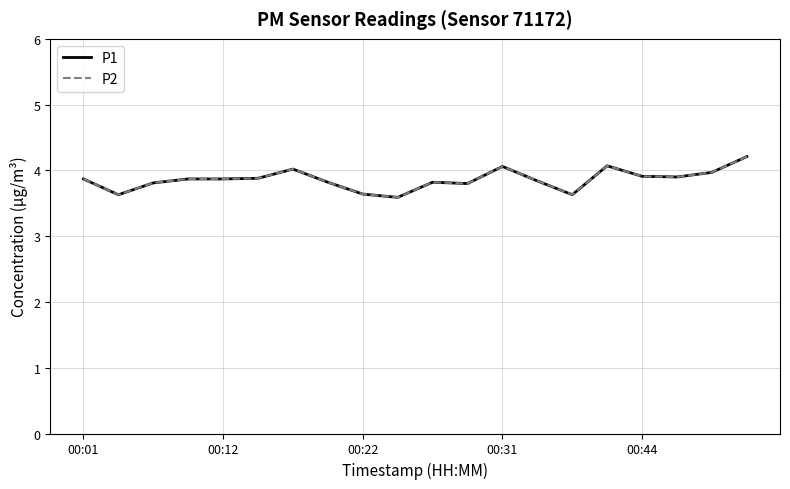

True or false: P2 and P1 cross at least once.

False